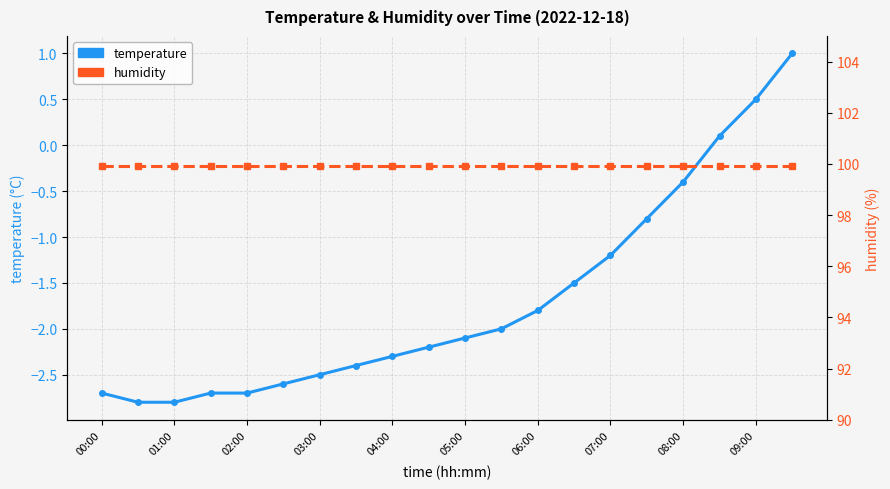

At which label is temperature closest to 0?

17